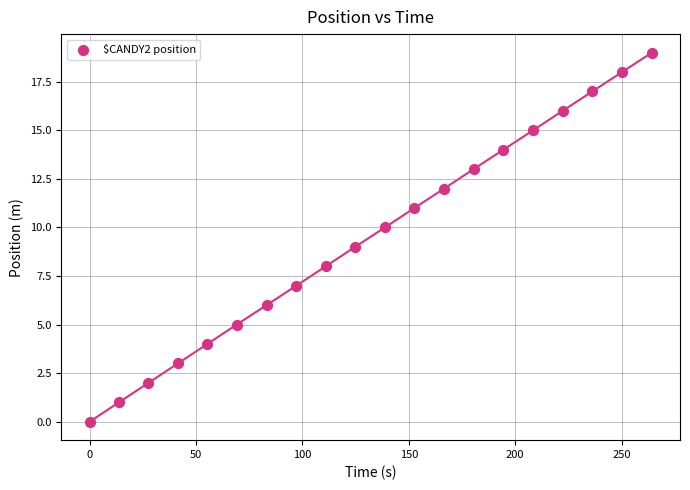

What is the range of Y values (max minus min)?

19